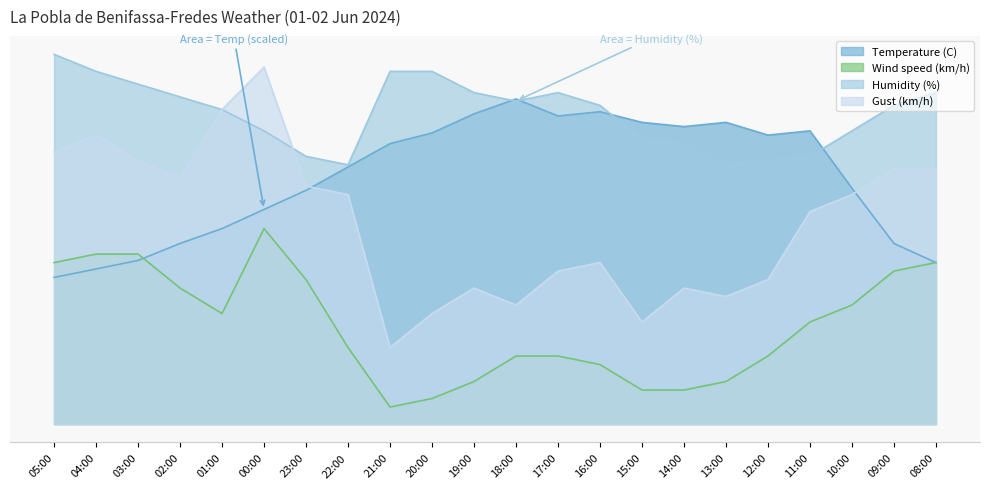

The Gust (km/h) series shows 49.4 at 17:00. True or false?

False